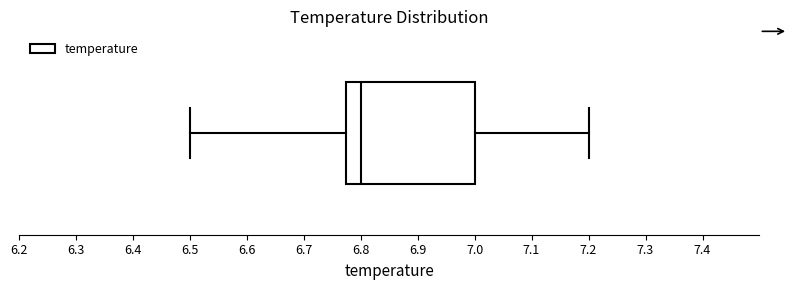

Where does the right whisker of the box end on the x-axis? The values are not printed on the chart, so give them approximately, as read against the axis.

7.20